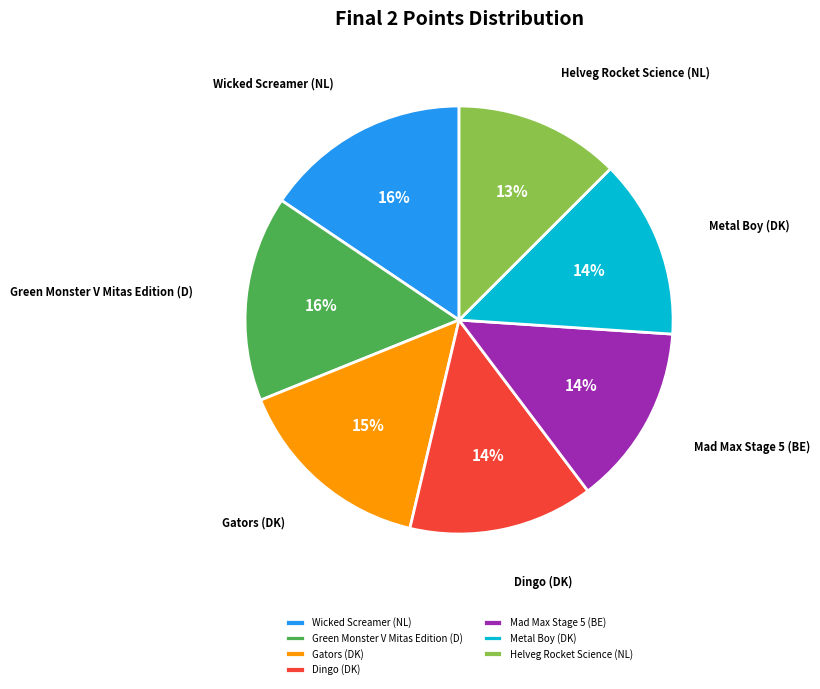

Approximately how many times larger is the value at Mad Max Stage 5 (BE) compared to Gators (DK)?

0.9